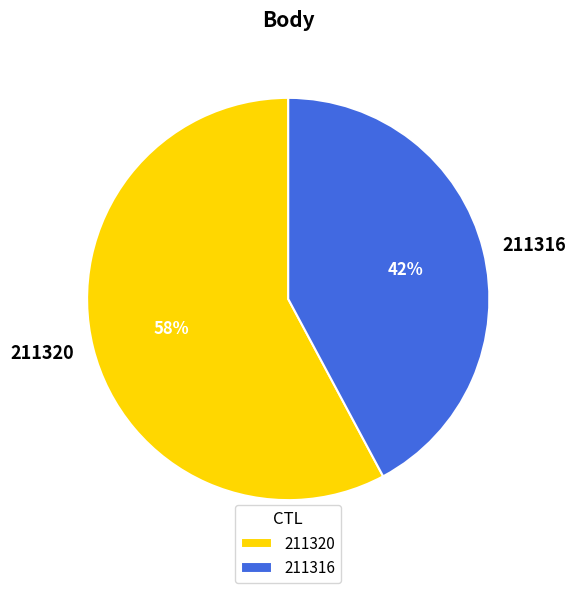

Which category has the biggest portion of the pie?

211320